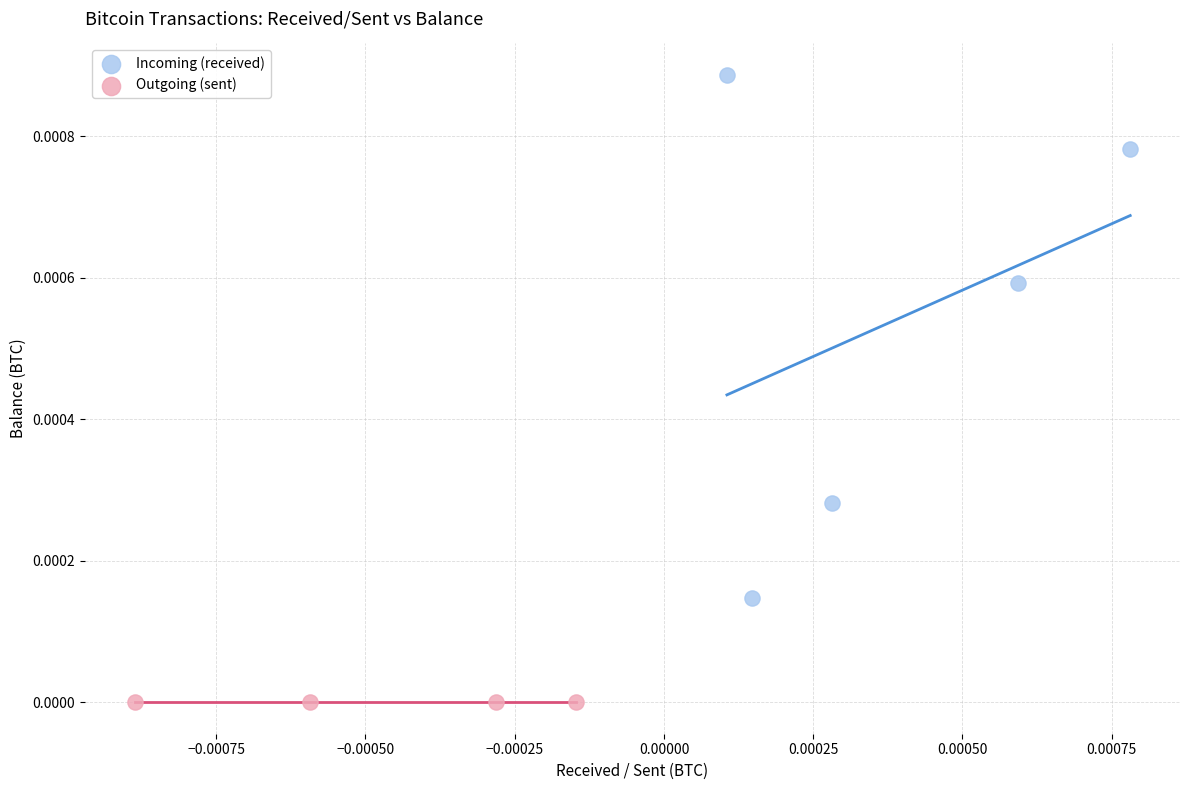

Which series contains the highest Y value?

Incoming (received)